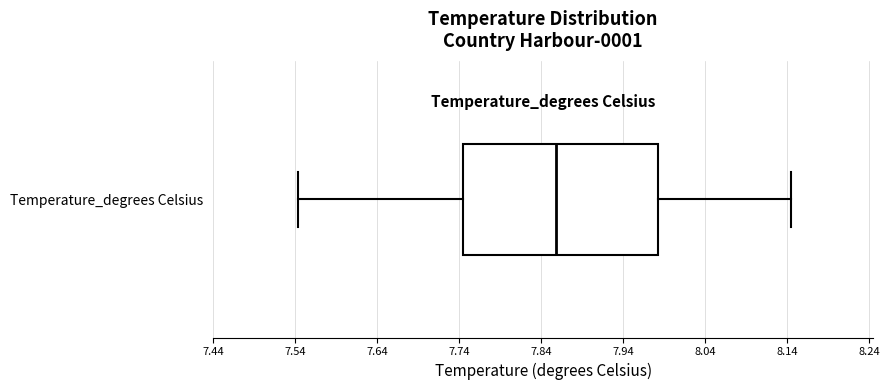

Read this box plot against the x-axis: the position of the median line, the range covered by the box, and the ends of both whiskers. The values are not printed on the chart, so give them approximately, as read against the axis.

median 7.86, box 7.75 to 7.98, whiskers 7.54 to 8.15